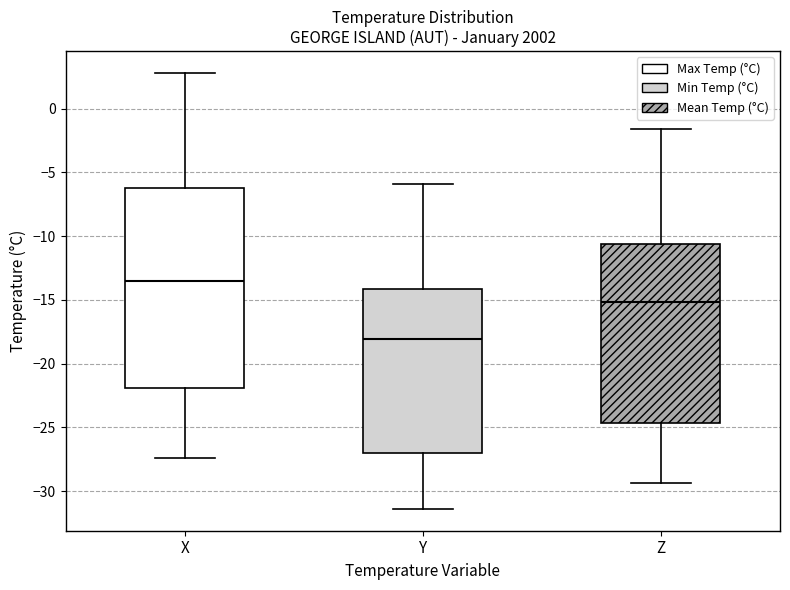

Reading left to right, read every box against the y-axis: the position of its median line, the range the box covers, and the ends of its whiskers. The values are not printed on the chart, so give them approximately, as read against the axis.

X: median -13.5, box -22.0 to -6.0, whiskers -27.5 to 3.0
Y: median -18.0, box -27.0 to -14.0, whiskers -31.5 to -6.0
Z: median -15.0, box -24.5 to -10.5, whiskers -29.5 to -1.5